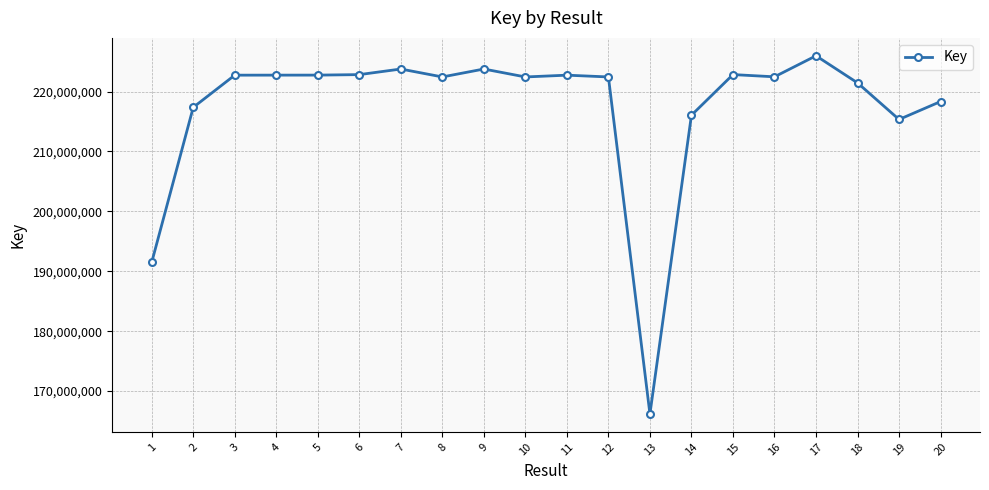

True or false: there are more than 2 points higher than both neighbors.

True